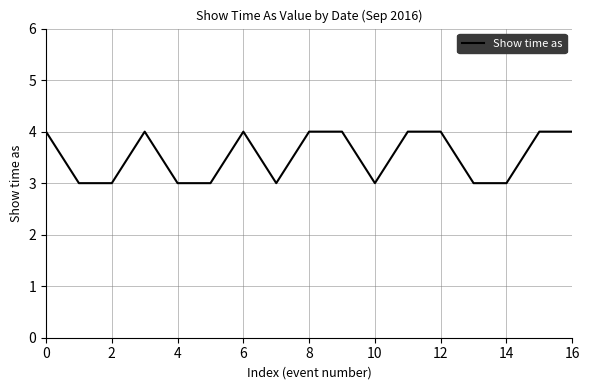

What is the minimum value shown in the chart?

3